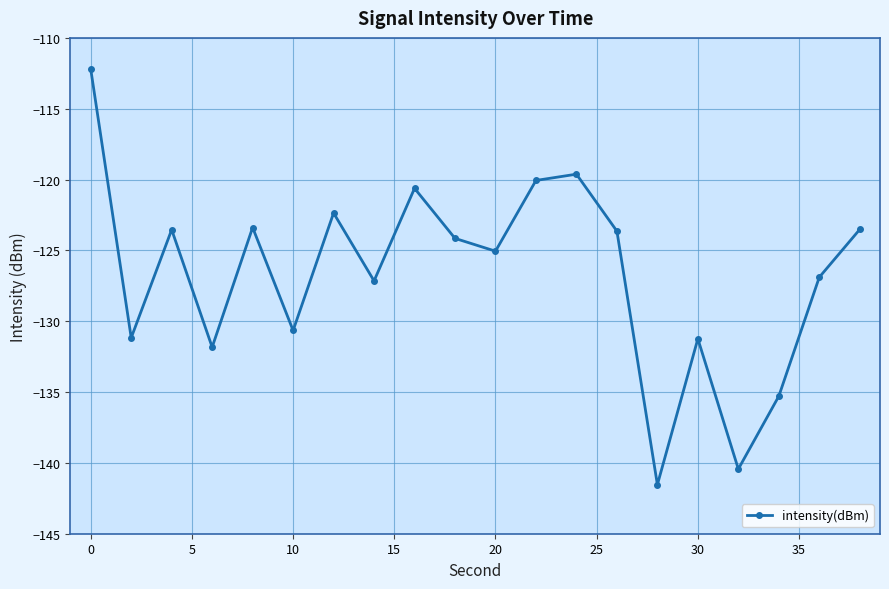

What is the value of the 14th point from the left?

-123.6